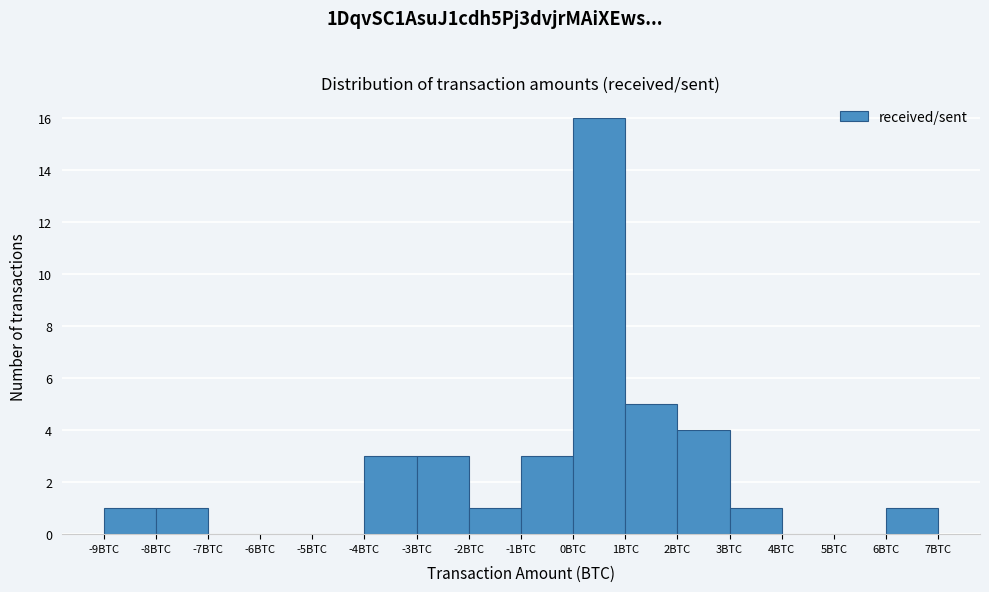

Reading left to right, transcribe this chart: for each bar, give the range it covers on the x-axis and its height. The values are not printed on the chart, so give them approximately, as read against the axis.

-9 to -8: 1
-8 to -7: 1
-7 to -6: 0
-6 to -5: 0
-5 to -4: 0
-4 to -3: 3
-3 to -2: 3
-2 to -1: 1
-1 to 0: 3
0 to 1: 16
1 to 2: 5
2 to 3: 4
3 to 4: 1
4 to 5: 0
5 to 6: 0
6 to 7: 1